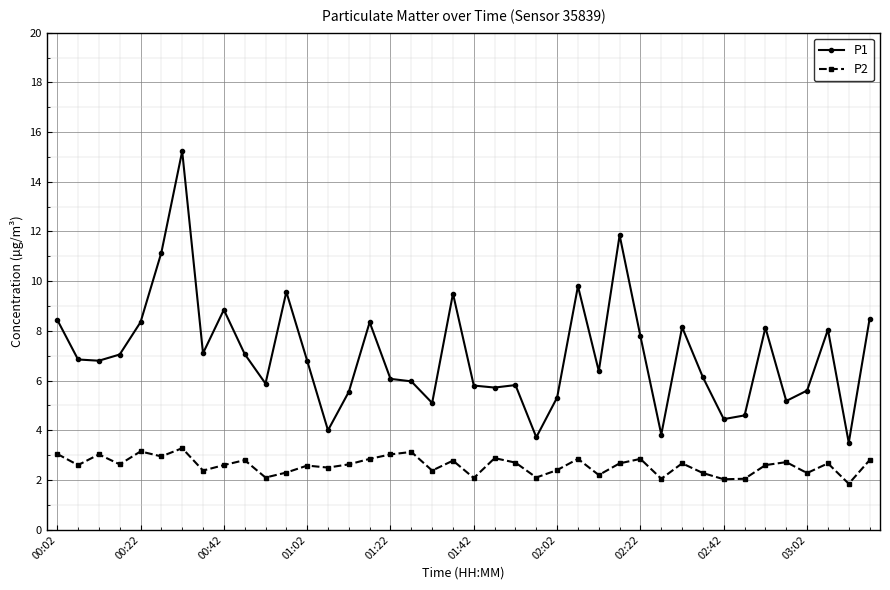

List the series in order of their peak value, highest first.

P1, P2